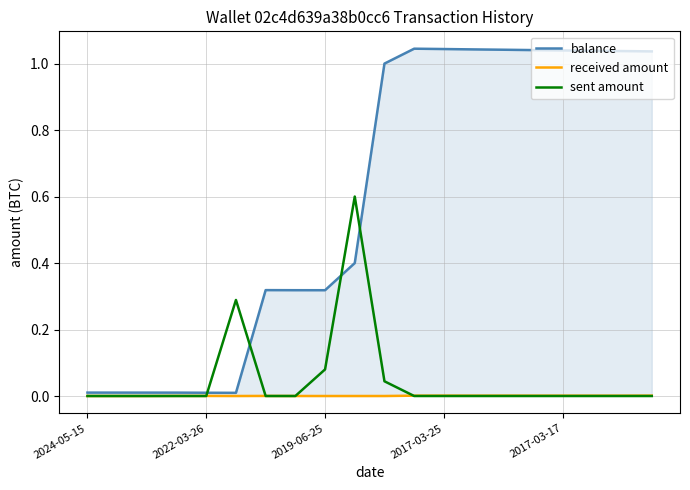

The value of sent amount at 2017-03-17 is 0.0. True or false?

True